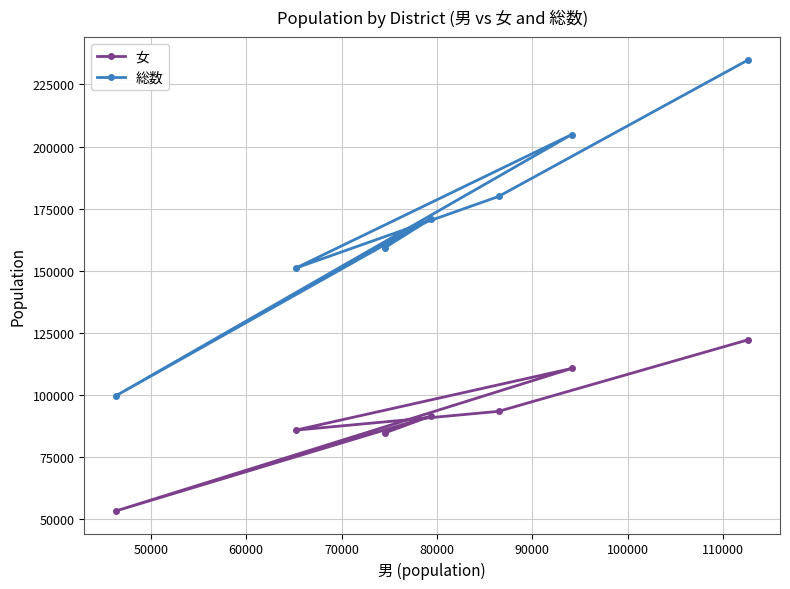

How many values in the 総数 series exceed 170994?

3